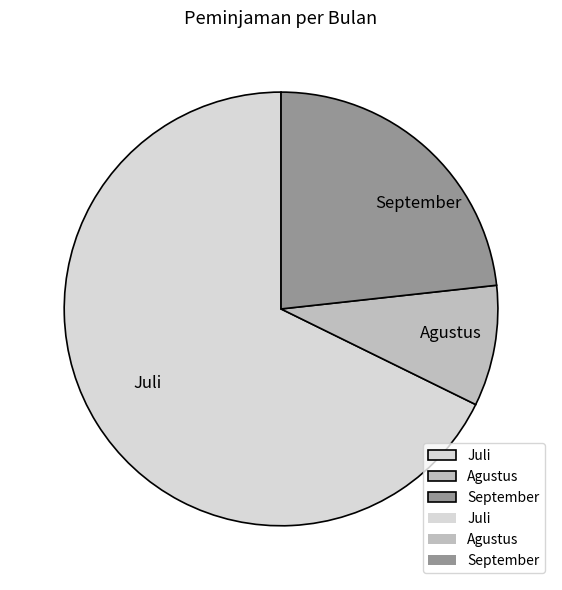

What is the largest slice in the pie chart?

Juli